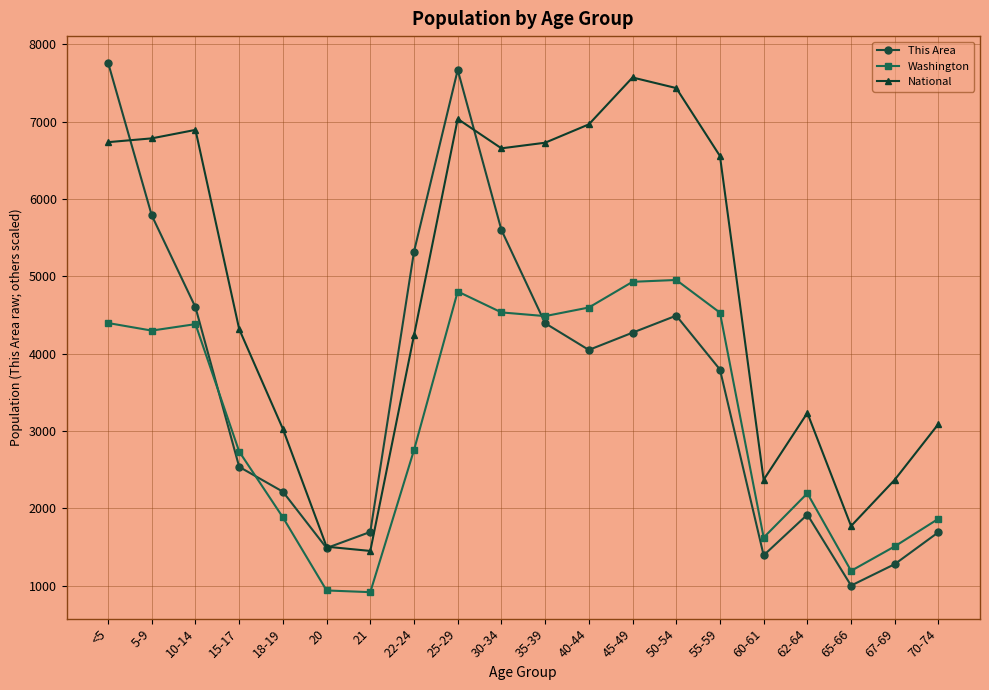

In National, how many points are lower than both neighbors (excluding endpoints)?

4